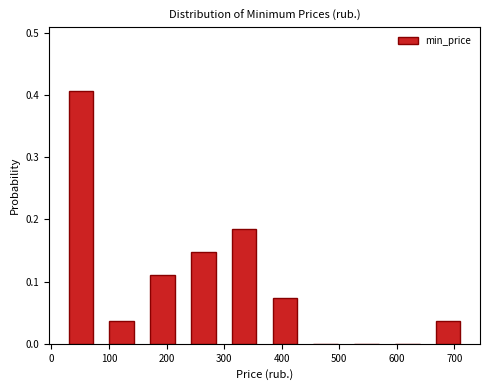

Reading left to right, list every bar in this chart as the range it spans on the x-axis followed by its height. Neither the bar edges nor the heights are printed on the chart, so give them approximately, as read against the axes.

20 to 90: 0.41
90 to 160: 0.04
160 to 230: 0.11
230 to 300: 0.15
300 to 370: 0.19
370 to 440: 0.07
440 to 510: 0
510 to 580: 0
580 to 650: 0
650 to 720: 0.04